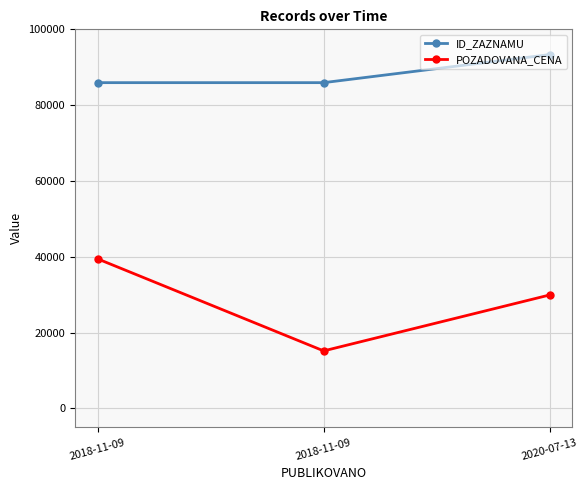

At which category is the sum across all series the highest?

2018-11-09